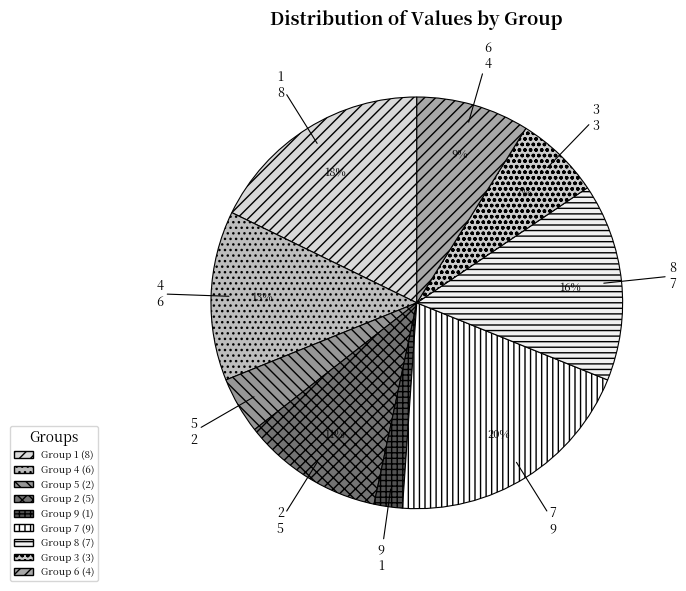

Count the number of slices in the pie.

9